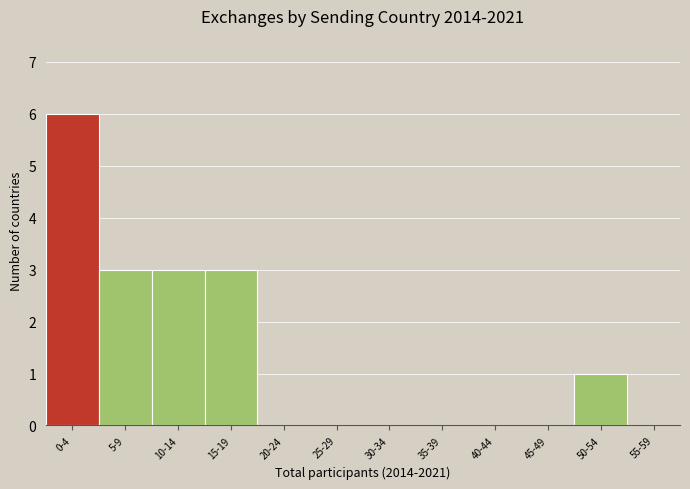

Reading left to right, list all the values displayed in this chart.

0-4=6	5-9=3	10-14=3	15-19=3	20-24=0	25-29=0	30-34=0	35-39=0	40-44=0	45-49=0	50-54=1	55-59=0